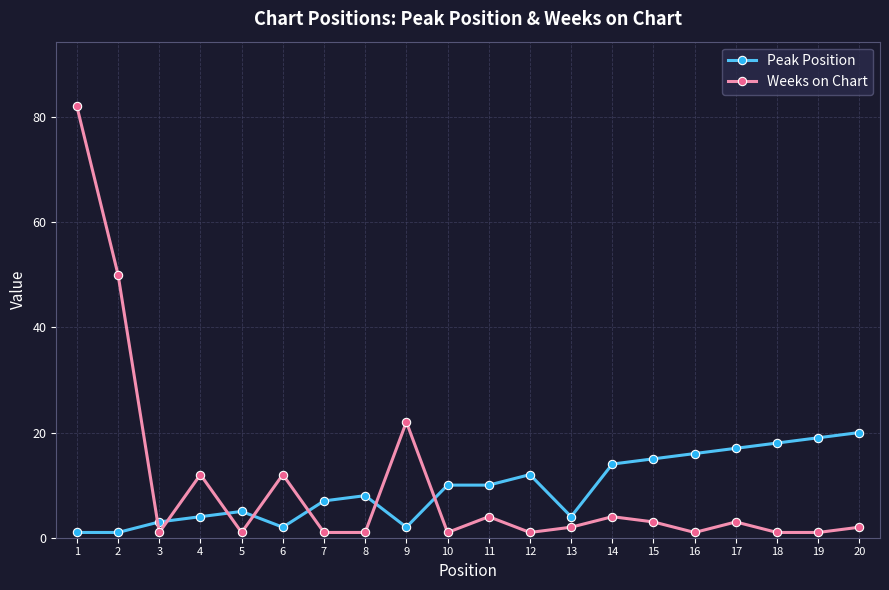

Is the value of Weeks on Chart at 19 greater than the value of Peak Position at 10?

No